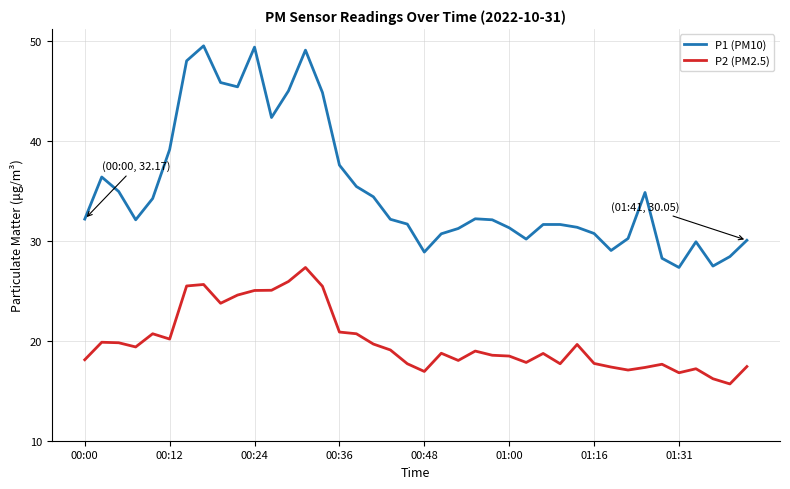

What is the lowest value of the P2 (PM2.5) series?

15.7